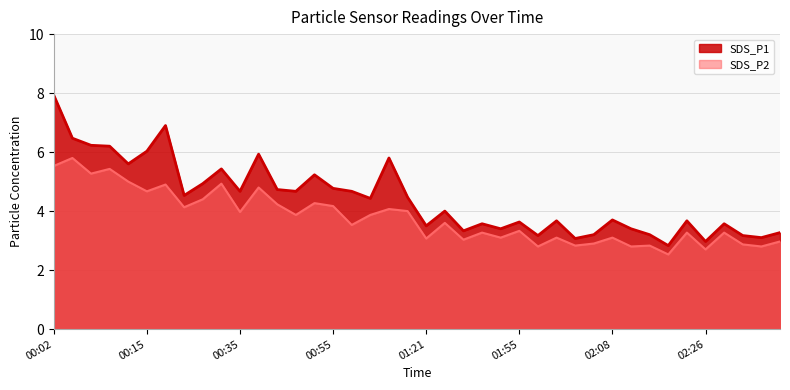

What is the label of the 22nd point from the left?

01:23